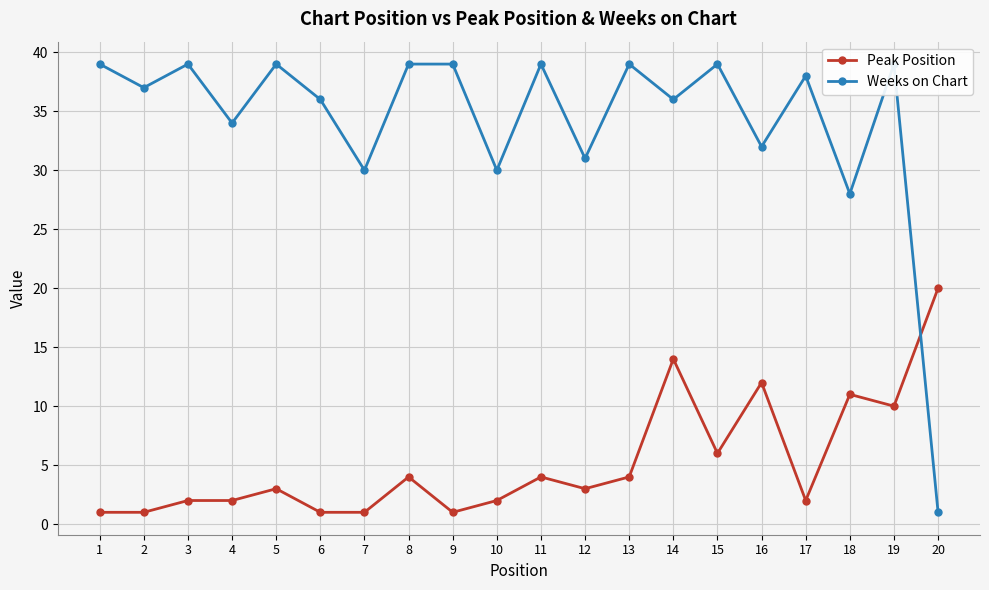

True or false: Weeks on Chart and Peak Position cross at least once.

True